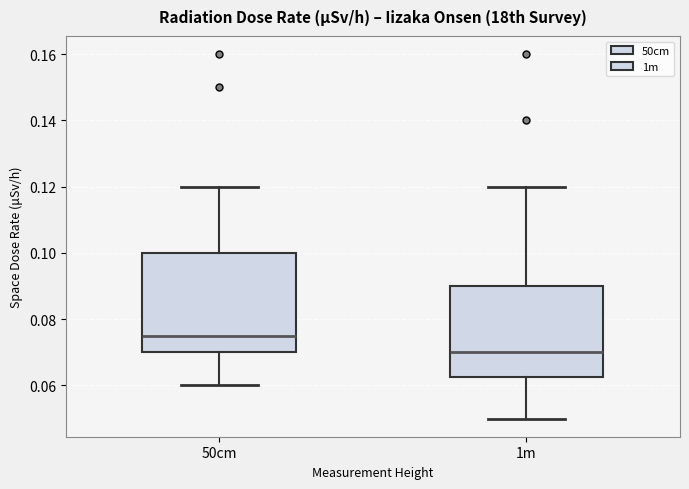

Which box has the highest median line?

50cm